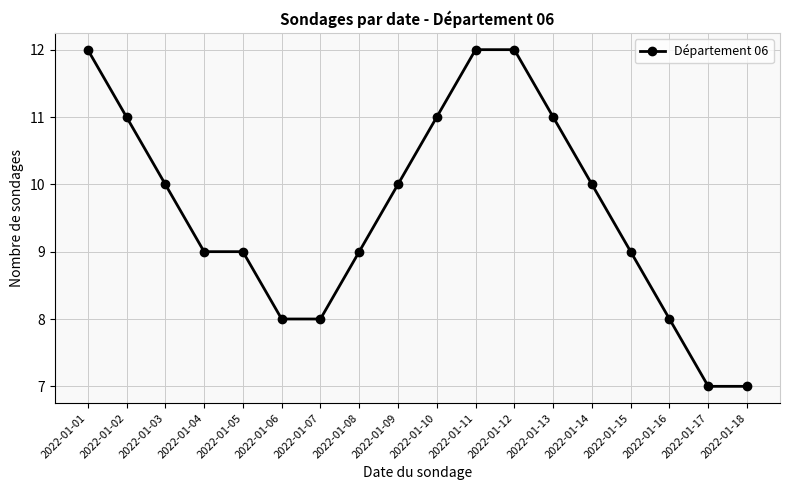

True or false: the data shows 8 at 2022-01-16.

True